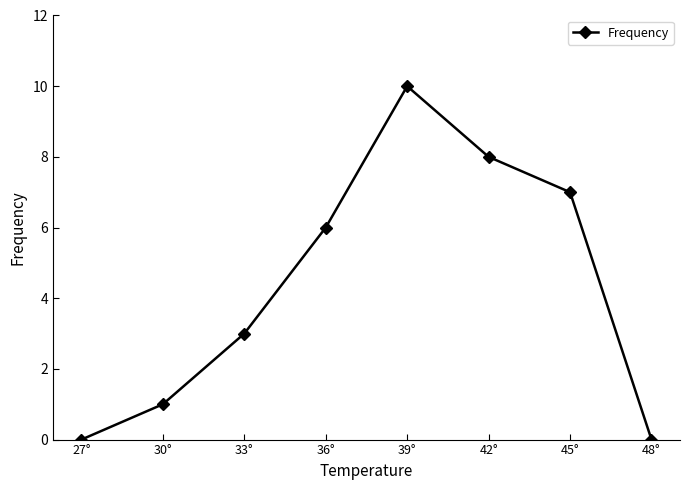

True or false: the data has more than 1 interior local peaks.

False